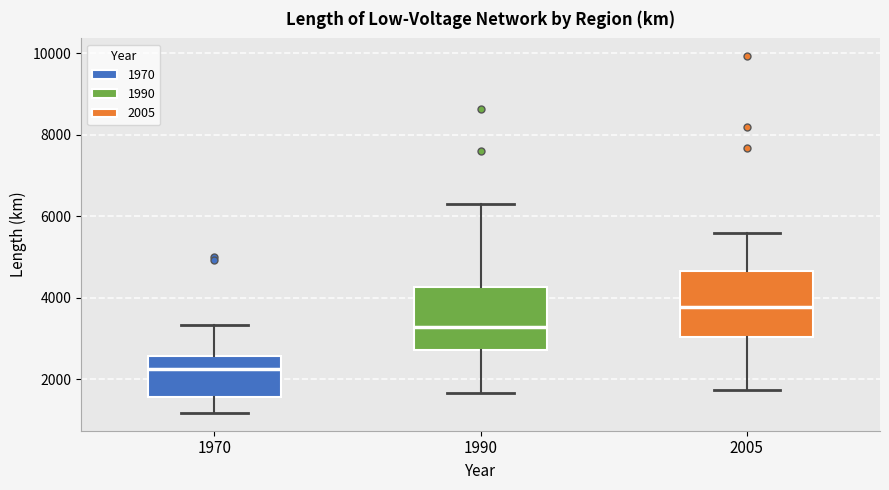

Which box's median line is the highest?

2005